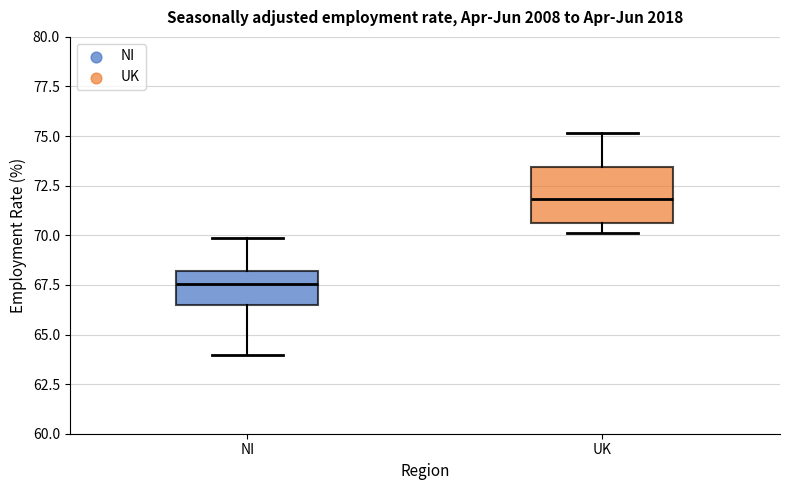

Which box's median line is the lowest?

NI